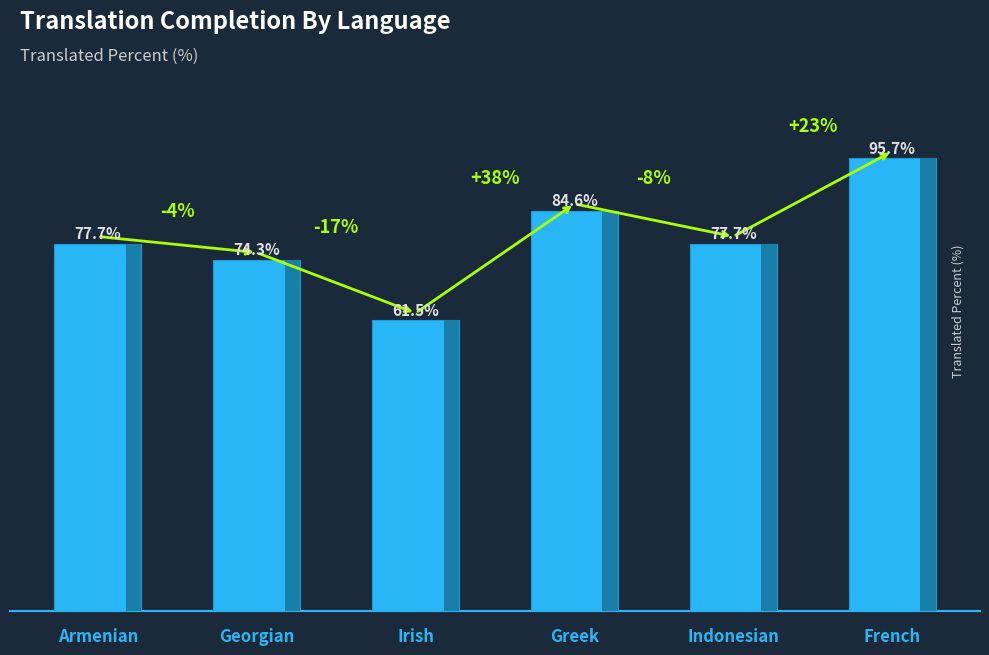

At which label does the data first exceed 77?

Armenian